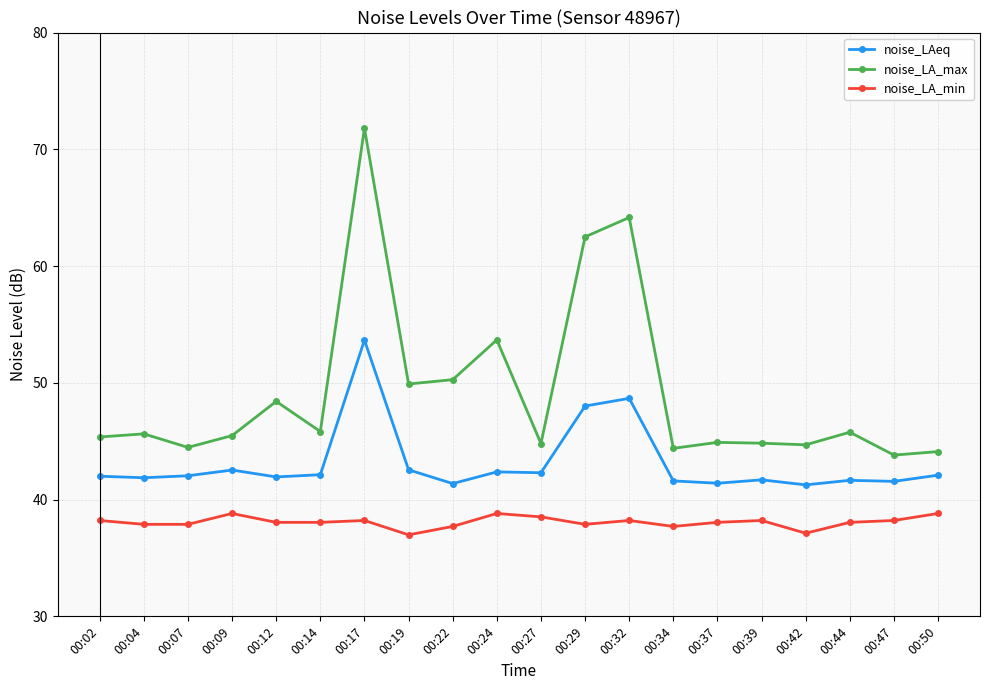

What is the difference between the maximum and second lowest values in the noise_LAeq series?

12.3